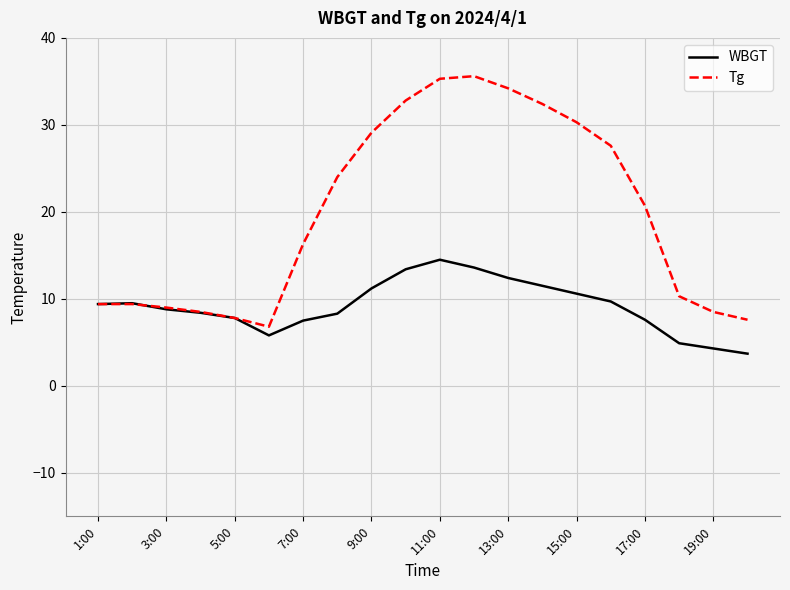

What is the greatest value displayed?

35.6